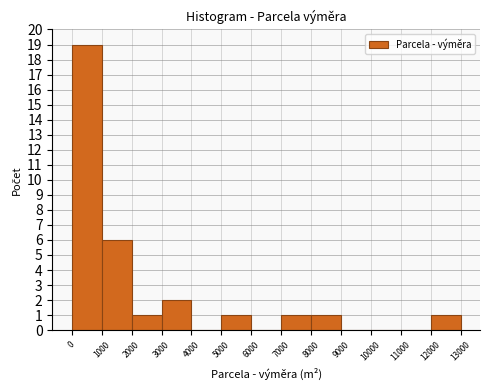

Reading left to right, transcribe this chart: for each bar, give the range it covers on the x-axis and its height. The values are not printed on the chart, so give them approximately, as read against the axis.

0 to 1000: 19
1000 to 2000: 6
2000 to 3000: 1
3000 to 4000: 2
4000 to 5000: 0
5000 to 6000: 1
6000 to 7000: 0
7000 to 8000: 1
8000 to 9000: 1
9000 to 10000: 0
10000 to 11000: 0
11000 to 12000: 0
12000 to 13000: 1